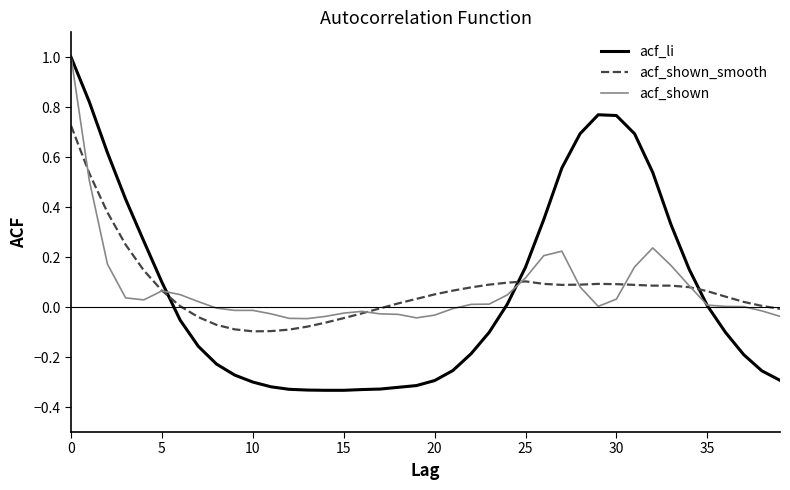

What is the sum of all acf_shown values?

2.9